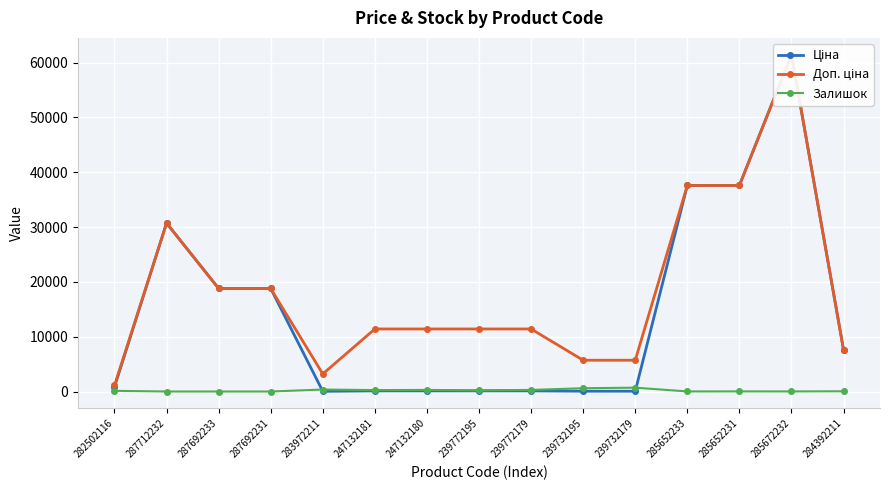

How many intersections are there between Ціна and Залишок?

2